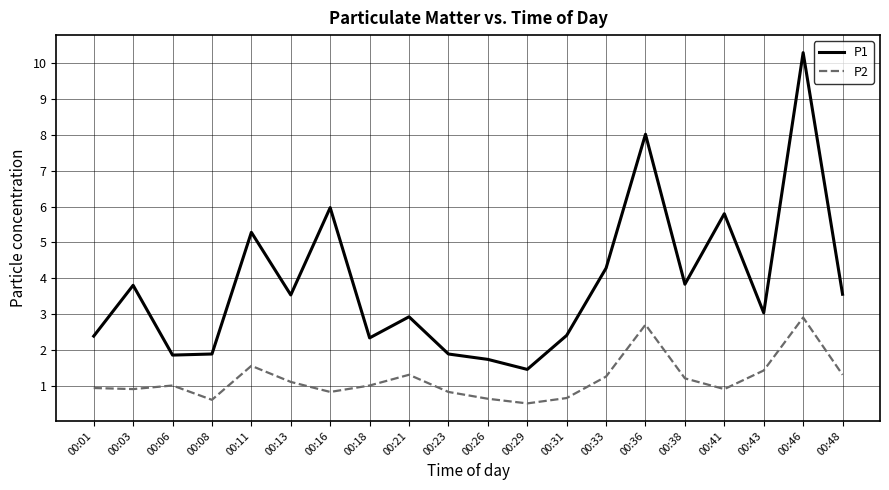

Is the value of P2 at 00:23 greater than the value of P1 at 00:18?

No